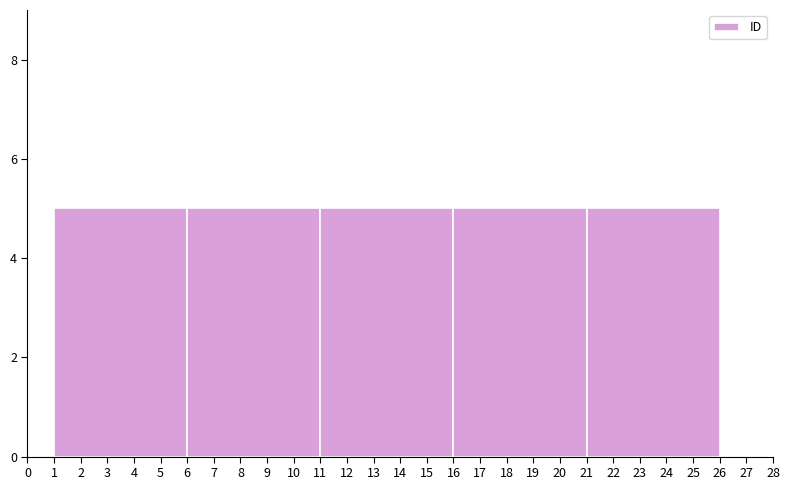

Reading left to right, transcribe this chart: for each bar, give the range it covers on the x-axis and its height. The values are not printed on the chart, so give them approximately, as read against the axis.

1 to 6: 5
6 to 11: 5
11 to 16: 5
16 to 21: 5
21 to 26: 5